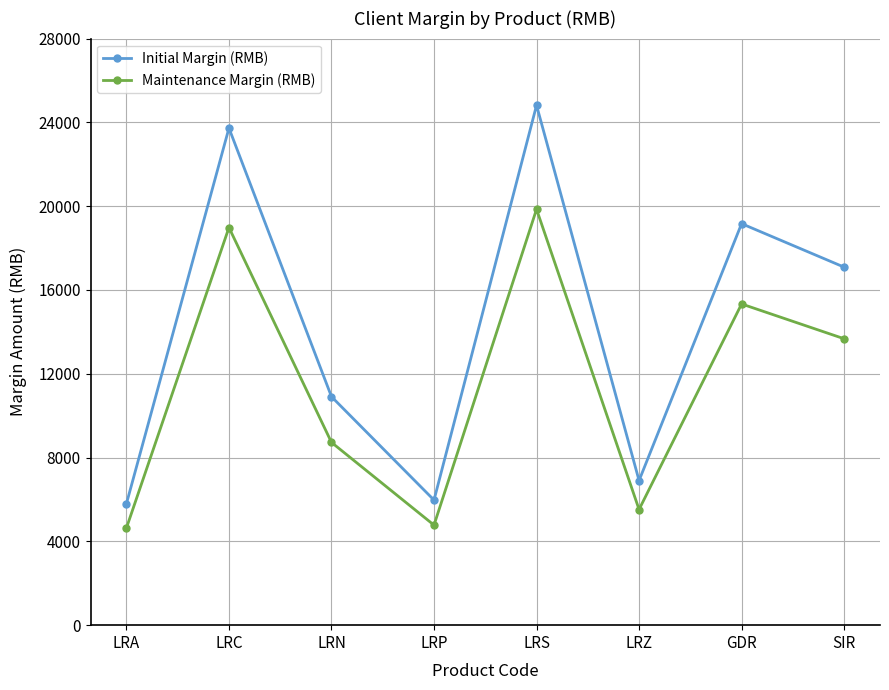

How many lines are shown in the chart?

2